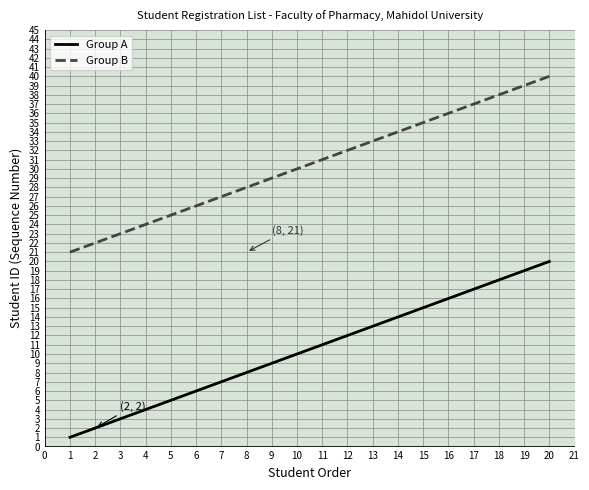

Rank the categories by Group A value from highest to lowest.

20, 19, 18, 17, 16, 15, 14, 13, 12, 11, 10, 9, 8, 7, 6, 5, 4, 3, 2, 1